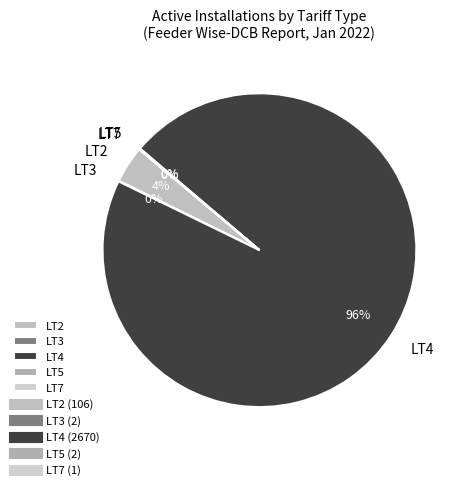

What percentage is the LT4 slice, to the nearest percent?

96%